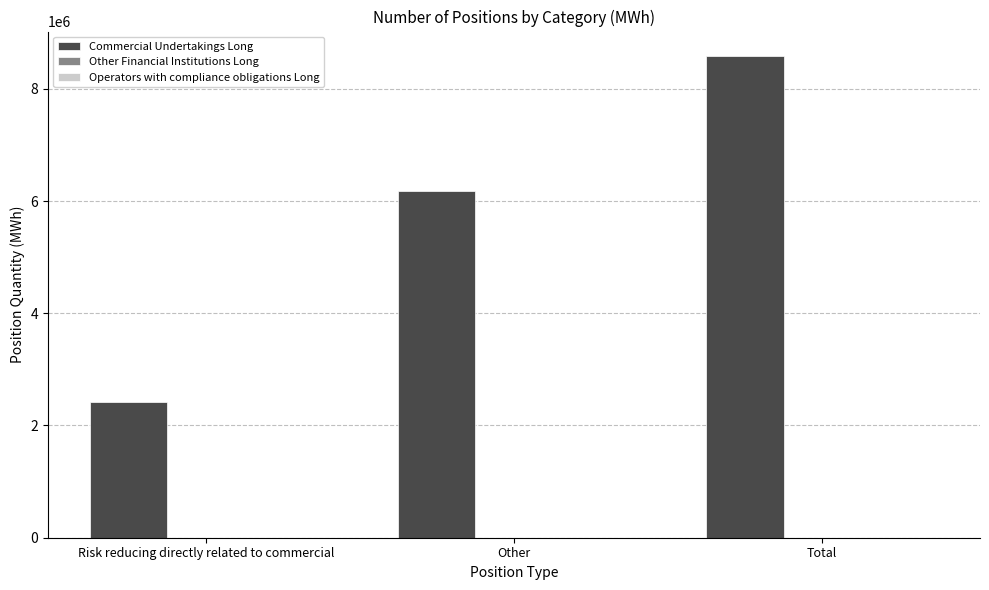

What is the greatest value displayed?

8589995